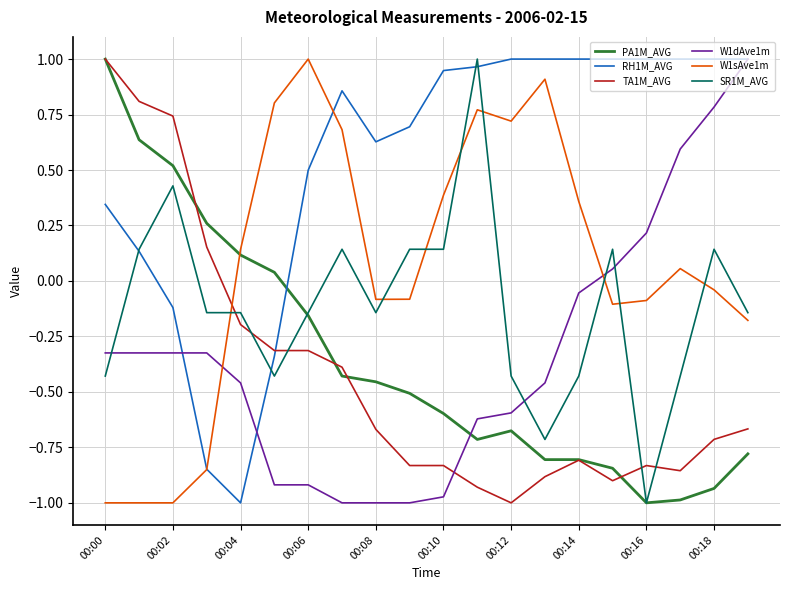

Which series has the largest total across all categories?

RH1M_AVG